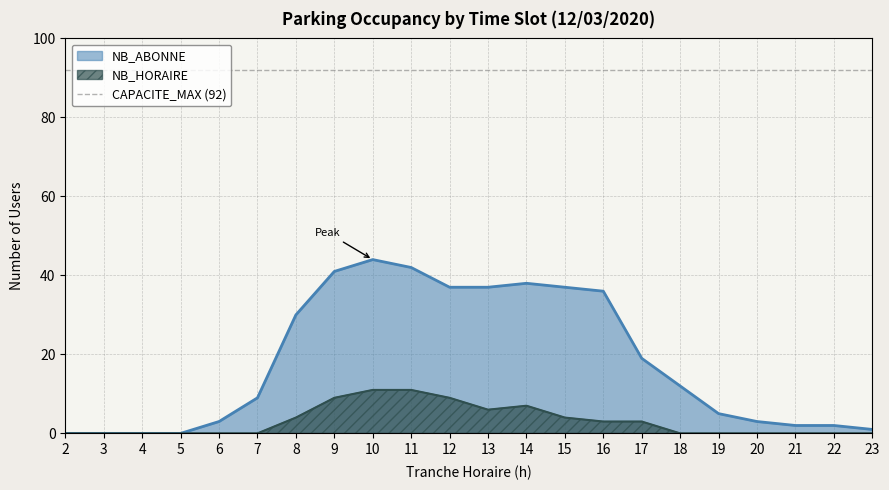

What is the average value of the NB_HORAIRE series?

3